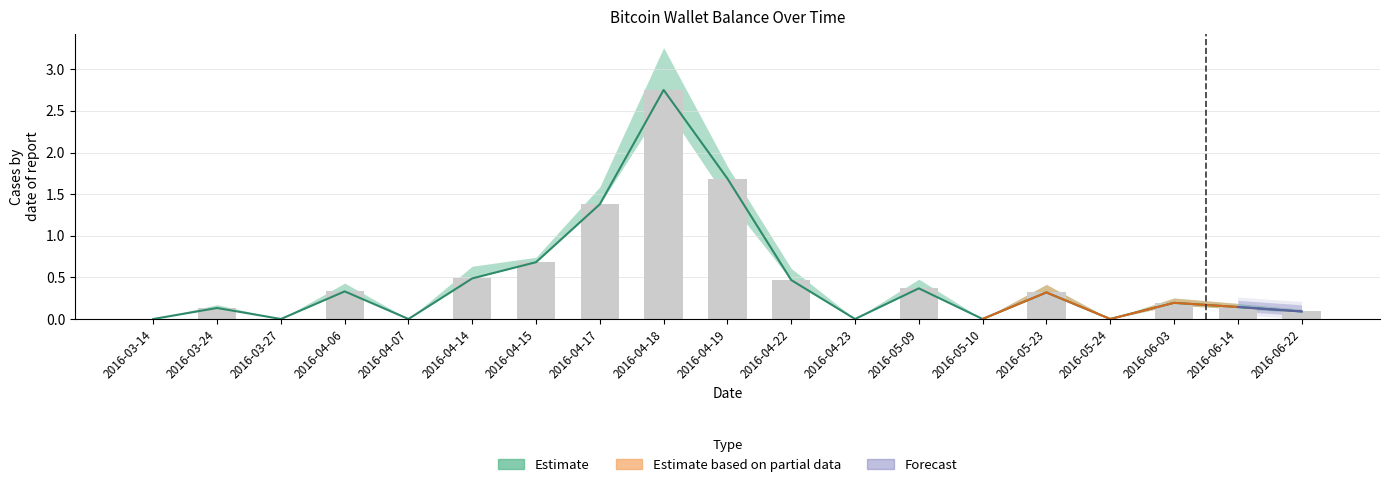

What is the highest value of the balance series?

2.8